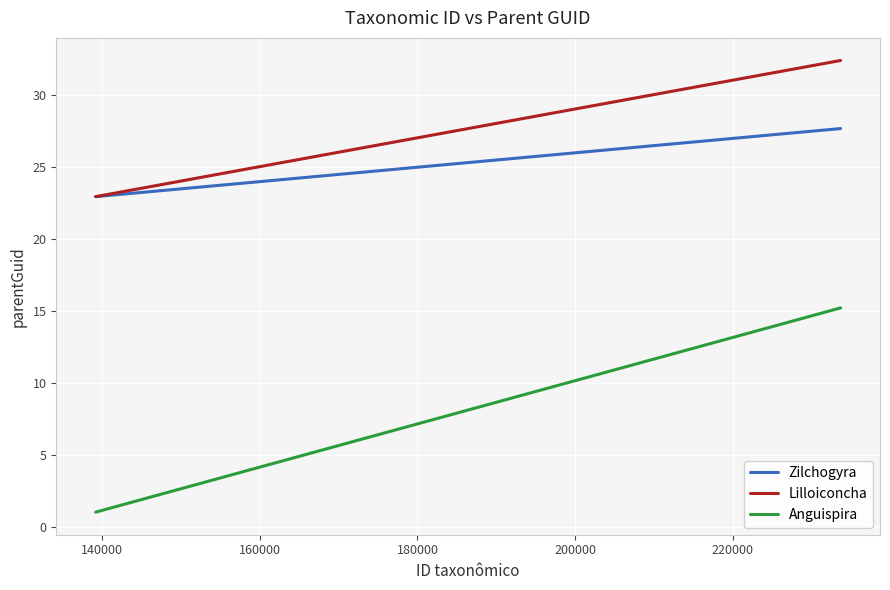

Which series has the widest spread of values?

Anguispira